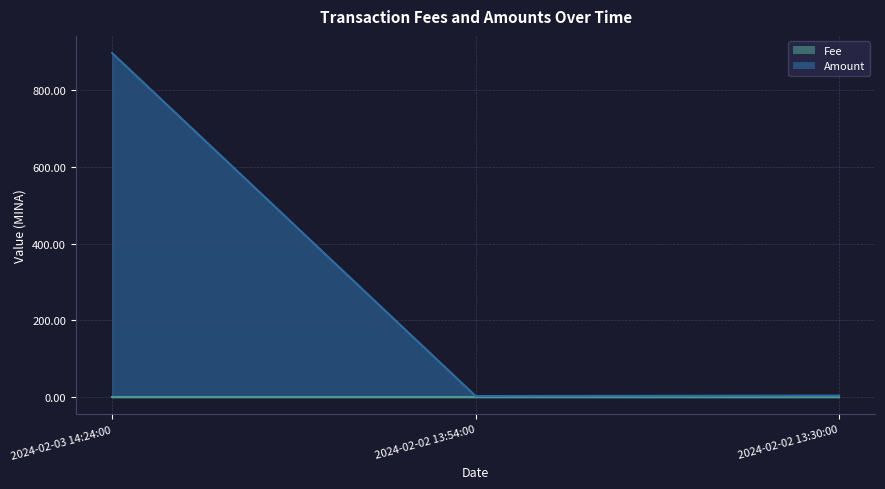

Does the chart display data point markers on the line(s)?

No